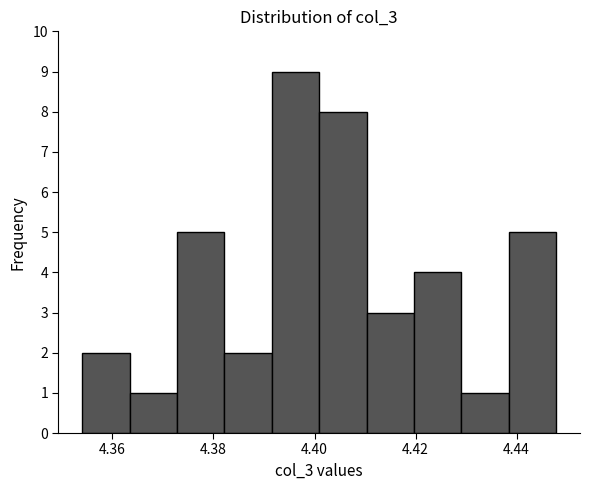

Reading left to right, transcribe this chart: for each bar, give the range it covers on the x-axis and its height. Neither the bar edges nor the heights are printed on the chart, so give them approximately, as read against the axes.

4.354 to 4.364: 2
4.364 to 4.372: 1
4.372 to 4.382: 5
4.382 to 4.392: 2
4.392 to 4.400: 9
4.400 to 4.410: 8
4.410 to 4.420: 3
4.420 to 4.430: 4
4.430 to 4.438: 1
4.438 to 4.448: 5